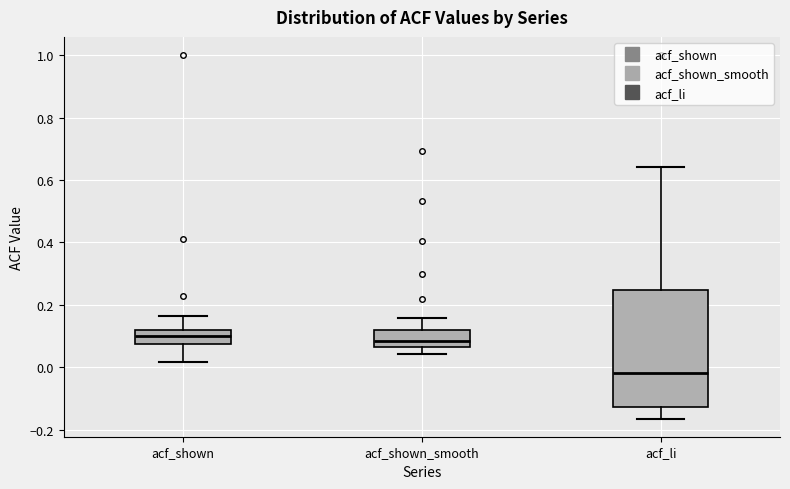

Where is the lower edge of the box for acf_shown_smooth on the y-axis? The values are not printed on the chart, so give them approximately, as read against the axis.

0.06